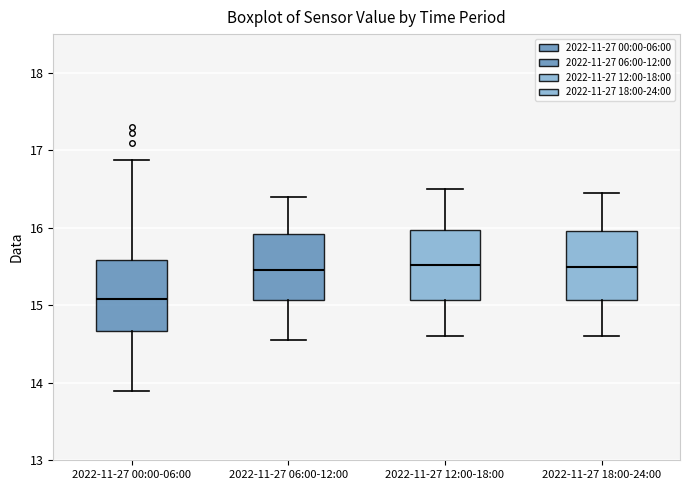

Reading left to right, read every box against the y-axis: the position of its median line, the range the box covers, and the ends of its whiskers. The values are not printed on the chart, so give them approximately, as read against the axis.

2022-11-27 00:00-06:00: median 15.1, box 14.7 to 15.6, whiskers 13.9 to 16.9
2022-11-27 06:00-12:00: median 15.5, box 15.1 to 15.9, whiskers 14.6 to 16.4
2022-11-27 12:00-18:00: median 15.5, box 15.1 to 16.0, whiskers 14.6 to 16.5
2022-11-27 18:00-24:00: median 15.5, box 15.1 to 16.0, whiskers 14.6 to 16.5